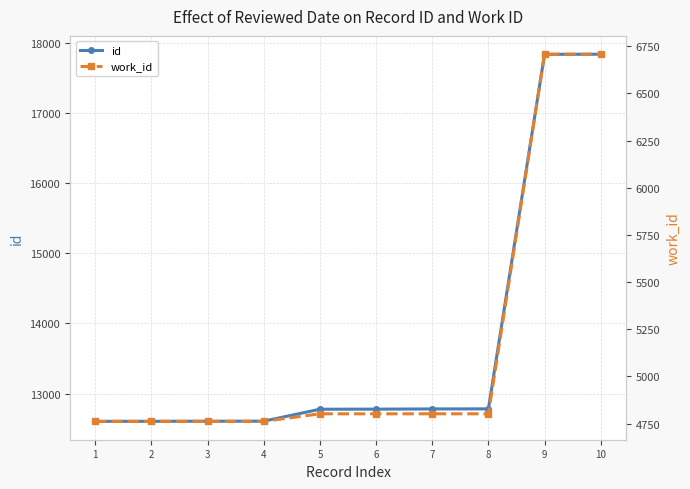

Which label corresponds to the smallest value in the chart?

1